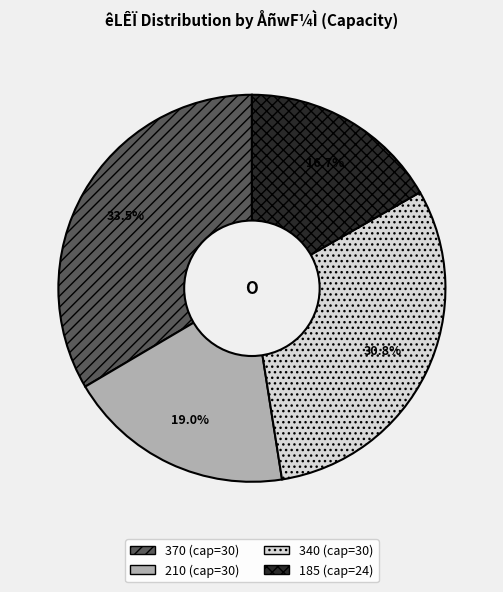

Does any single category account for the majority?

No